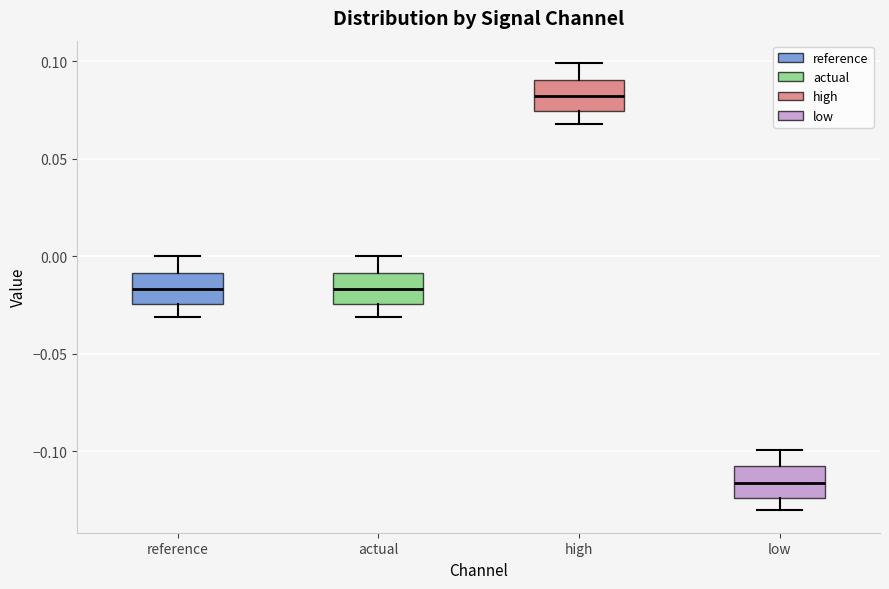

Reading left to right, read every box against the y-axis: the position of its median line, the range the box covers, and the ends of its whiskers. The values are not printed on the chart, so give them approximately, as read against the axis.

reference: median -0.015, box -0.025 to -0.010, whiskers -0.030 to 0.000
actual: median -0.015, box -0.025 to -0.010, whiskers -0.030 to 0.000
high: median 0.080, box 0.075 to 0.090, whiskers 0.070 to 0.100
low: median -0.115, box -0.125 to -0.110, whiskers -0.130 to -0.100